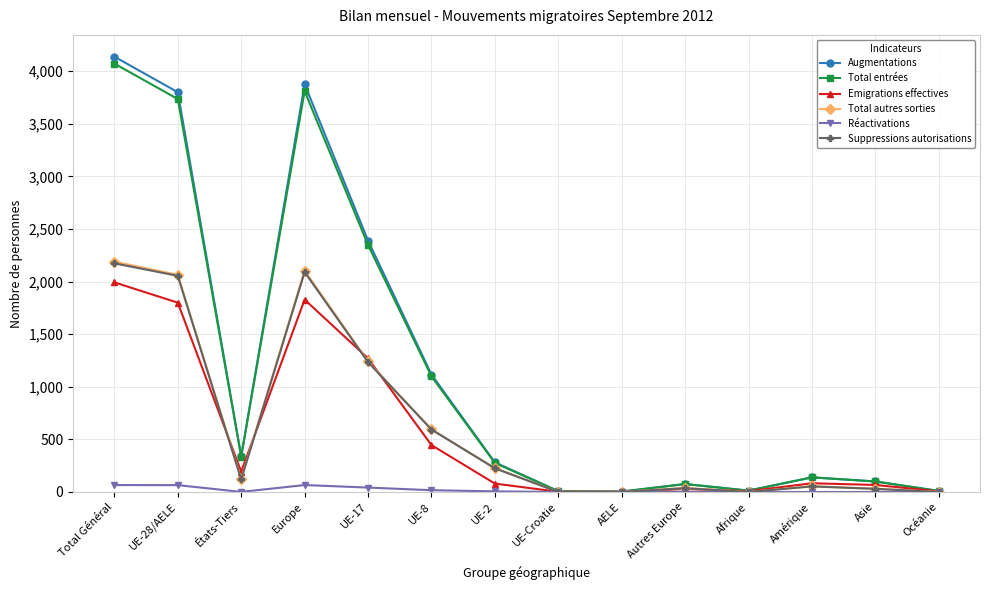

What is the label of the 4th point from the right?

Afrique